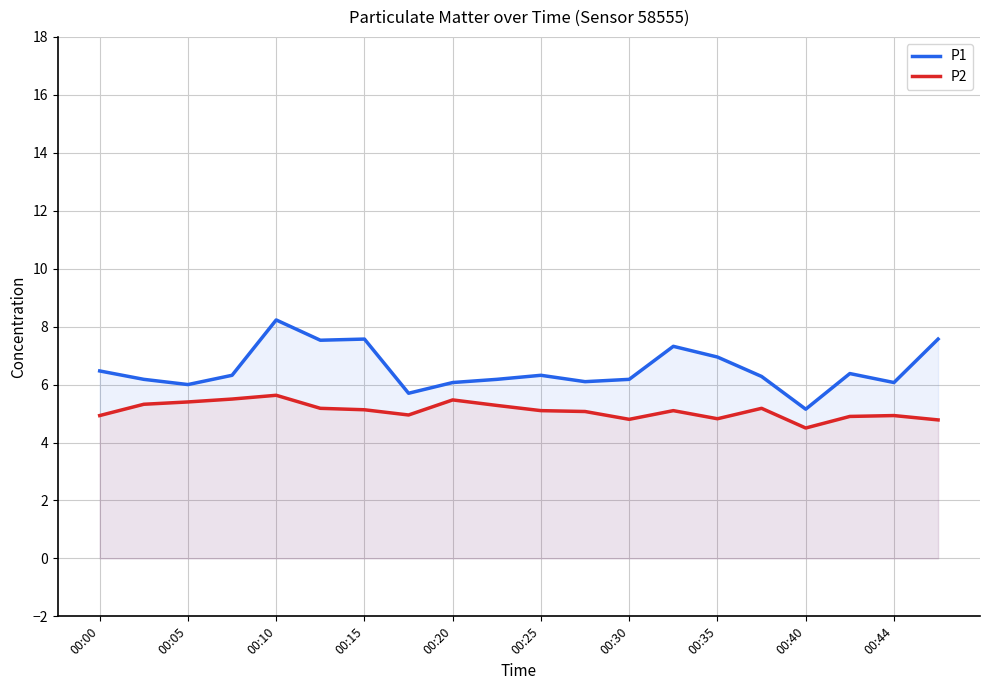

Which series has the widest spread of values?

P1